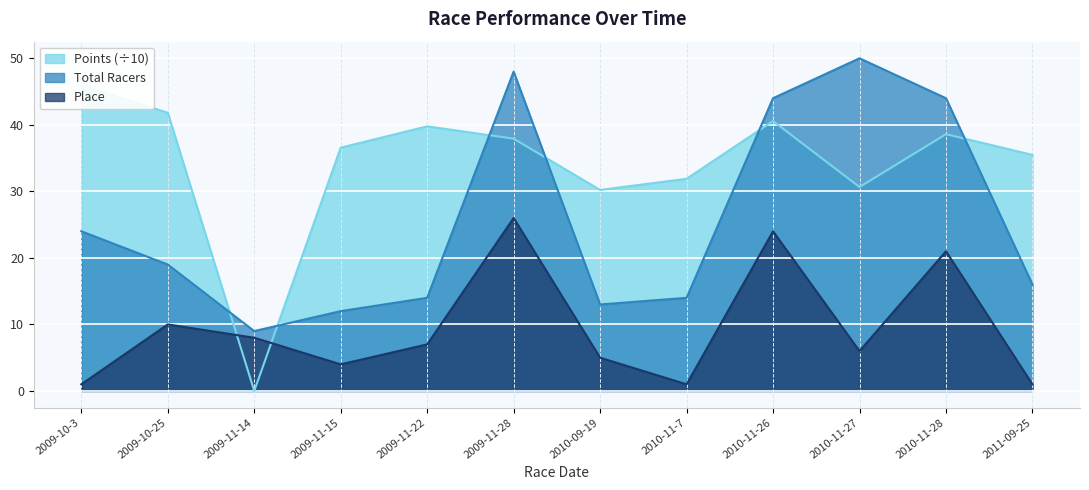

Which category has the lowest value across all series?

2009-11-14